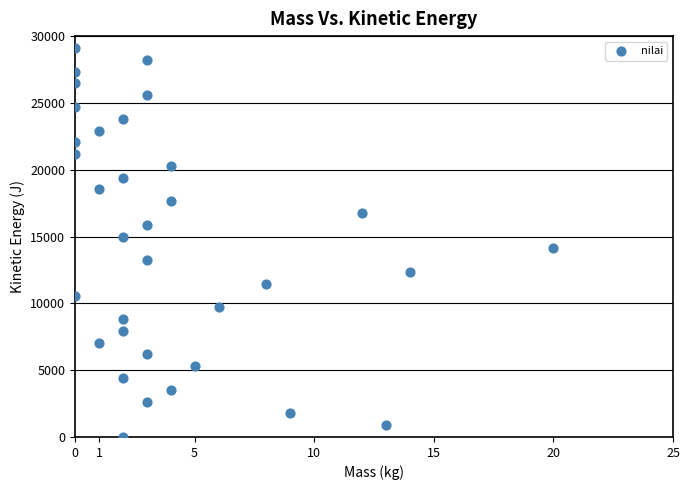

What is the range of X values (max minus min)?

20